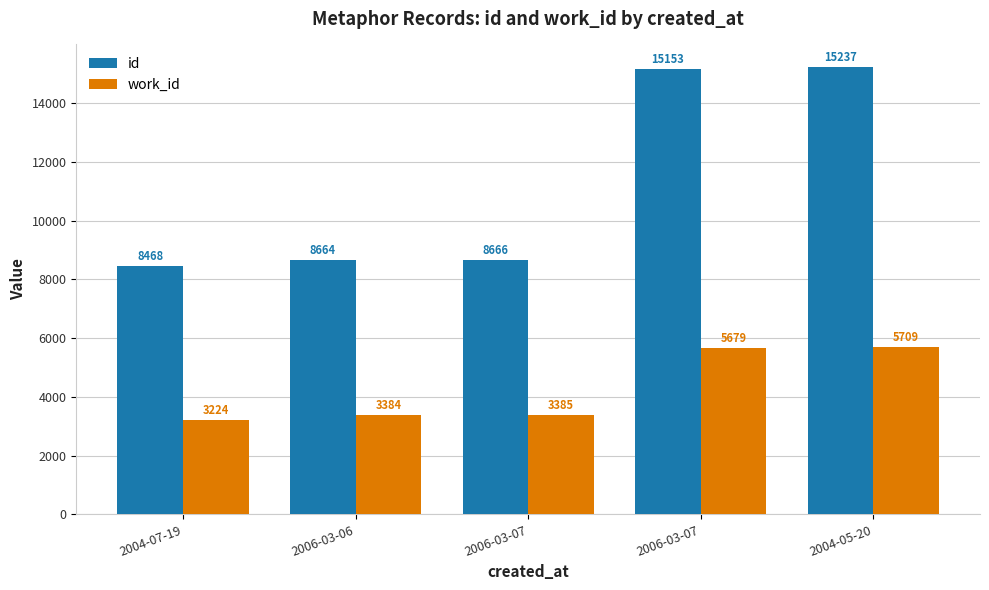

What are all the series names shown in the legend?

id, work_id